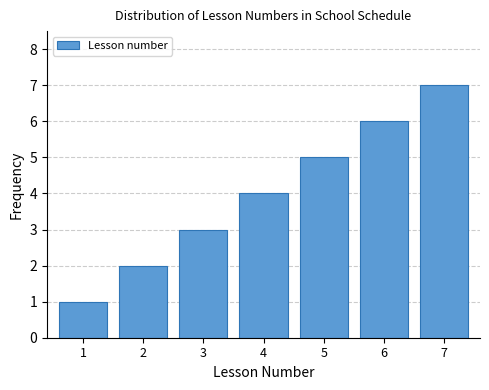

What is the greatest value displayed?

7